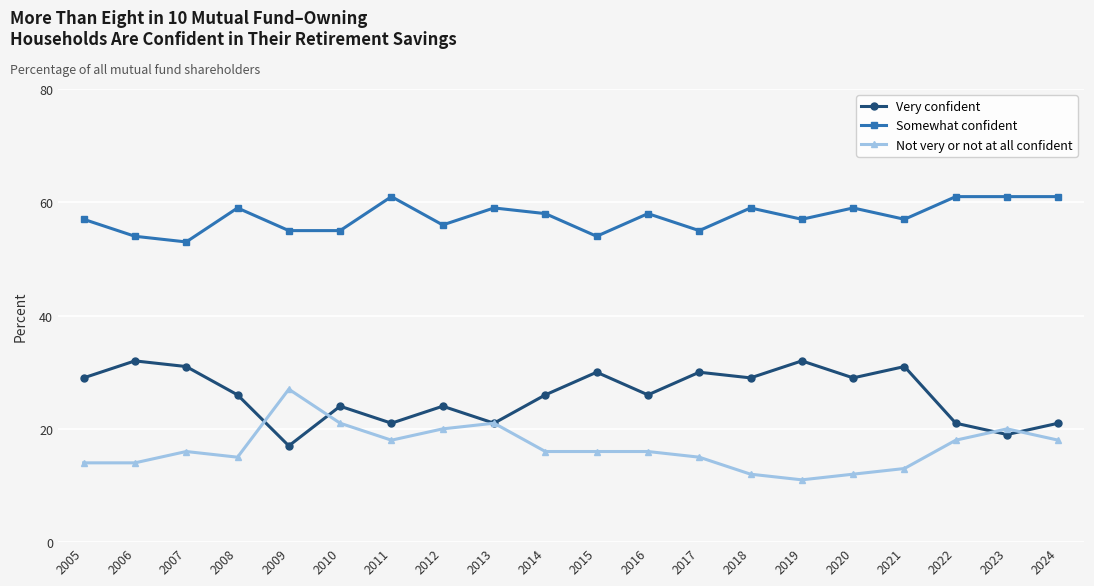

List the series in order of their overall mean, lowest first.

Not very or not at all confident, Very confident, Somewhat confident